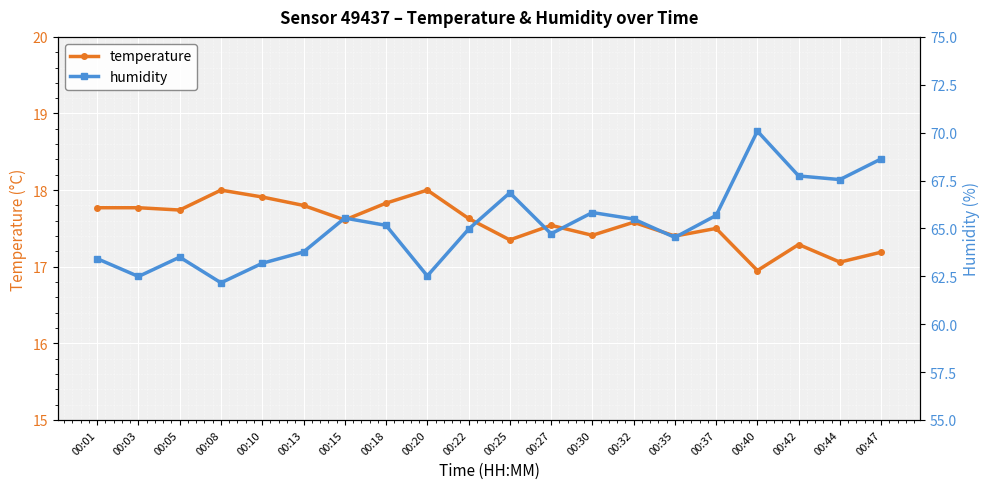

What is the difference between the maximum and minimum values in the humidity series?

7.9